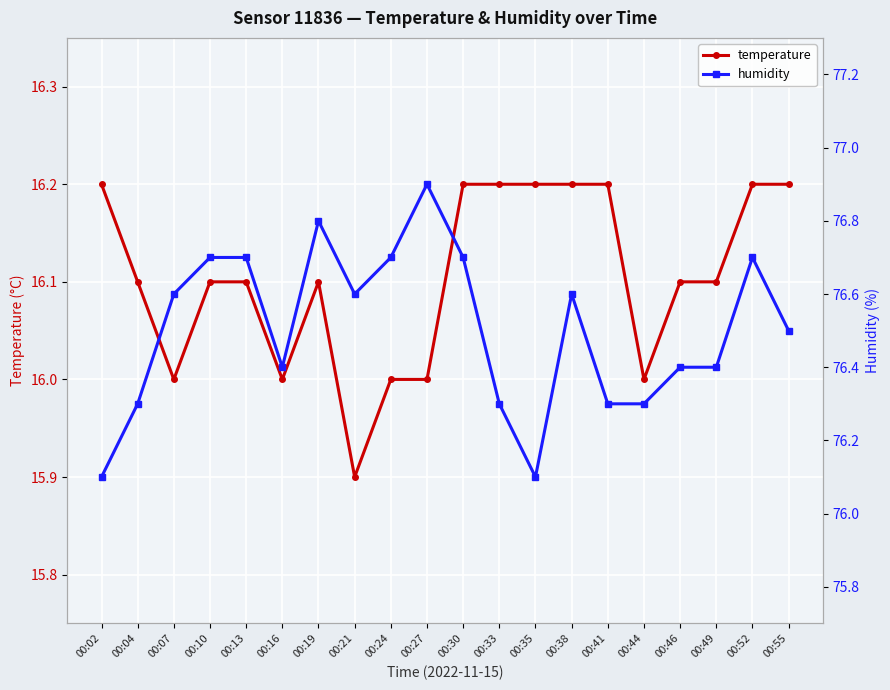

What is the lowest value of the humidity series?

76.1